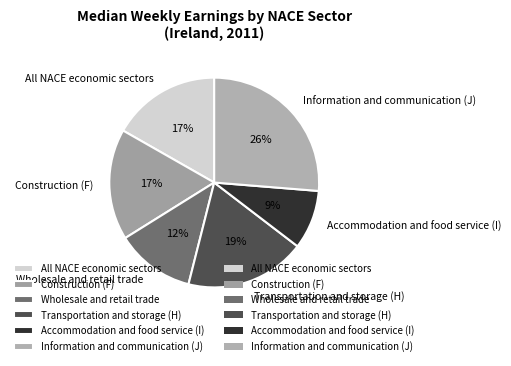

Between Information and communication (J) and Wholesale and retail trade, which is larger?

Information and communication (J)